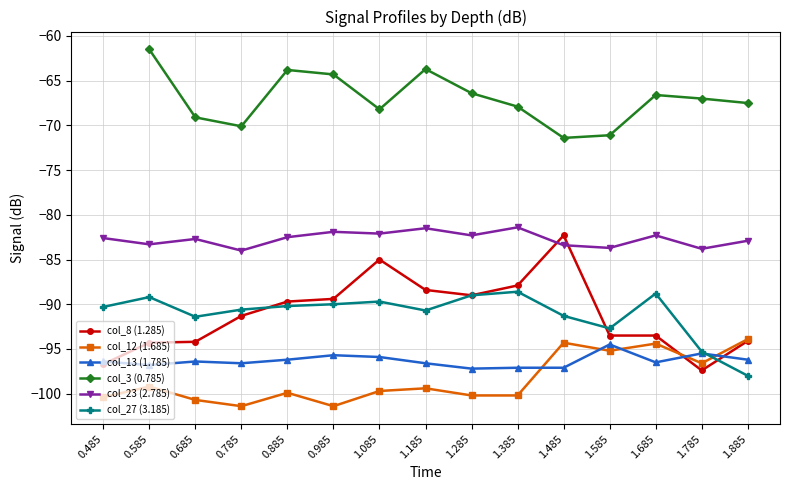

Count the number of categories in the chart.

15